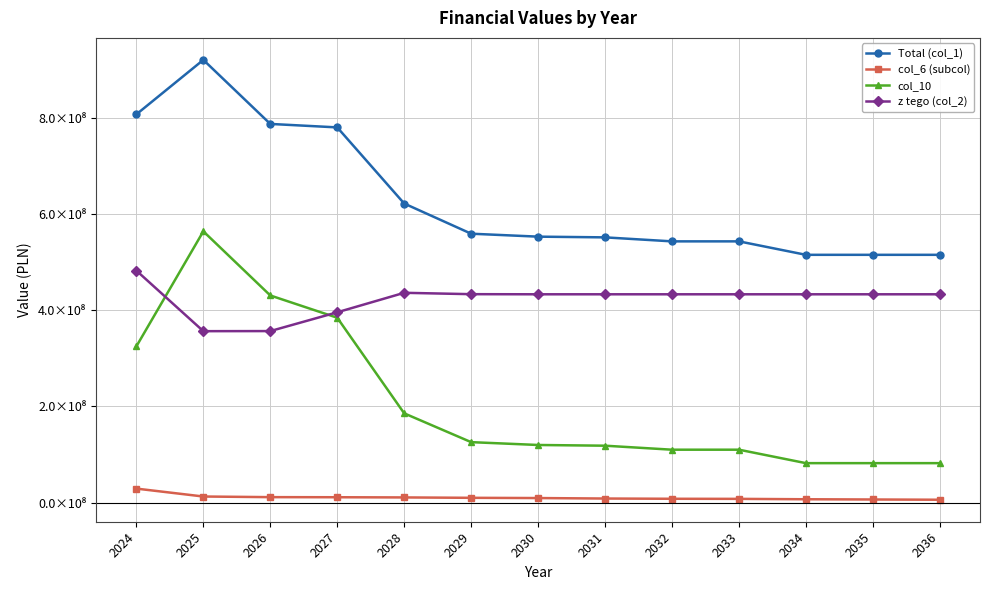

What is the sum of all Total (col_1) values?

8218443971.6